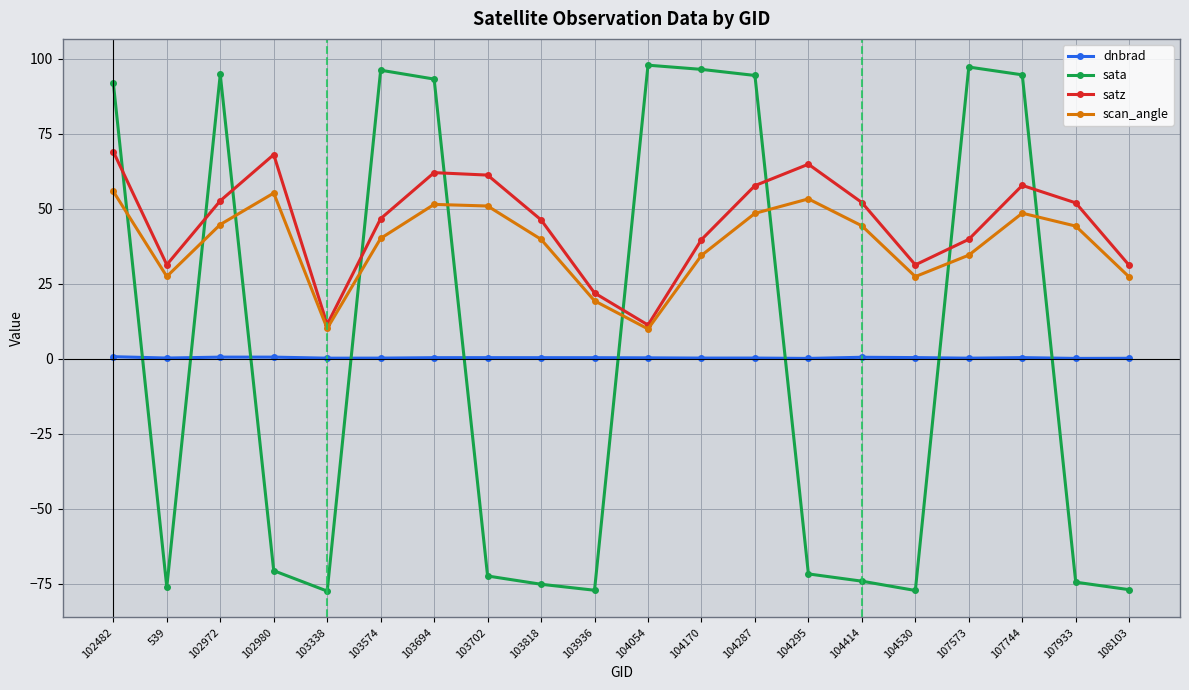

What is the label of the 20th point from the left?

108103